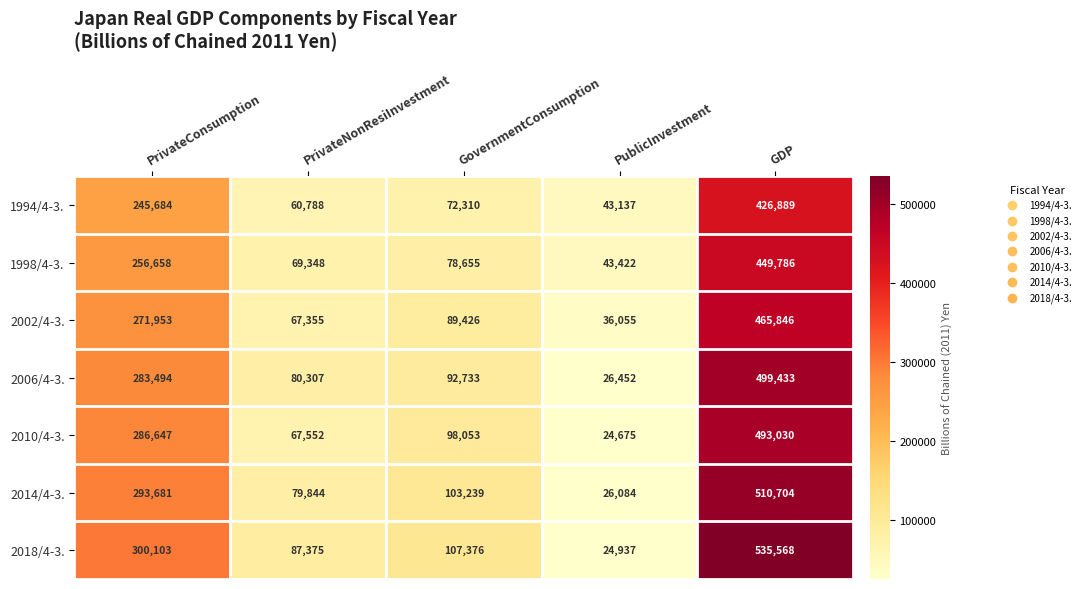

What is the lowest value of the 2010/4-3. series?

24675